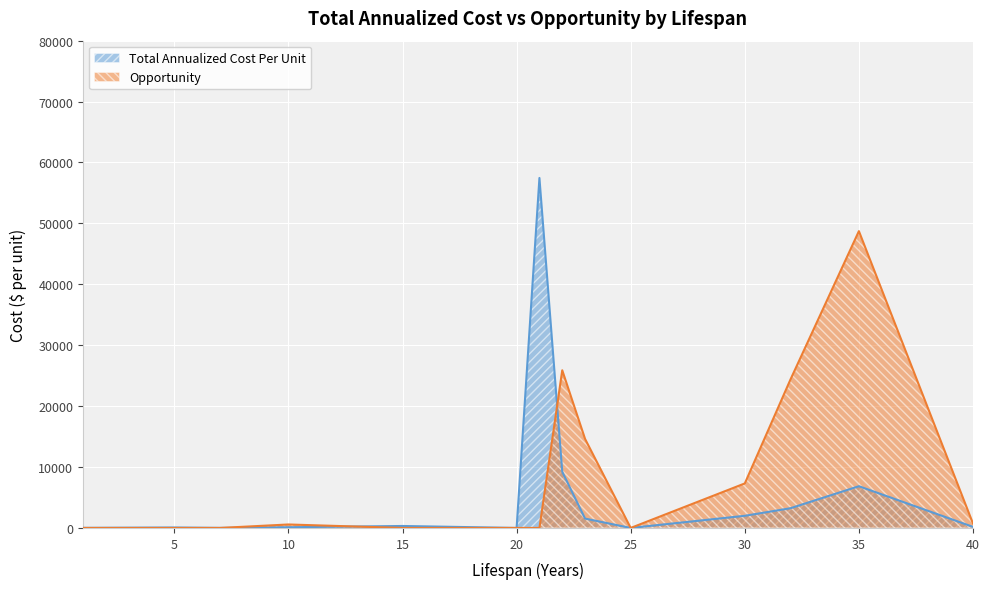

At which label is Opportunity closest to 30456?

32